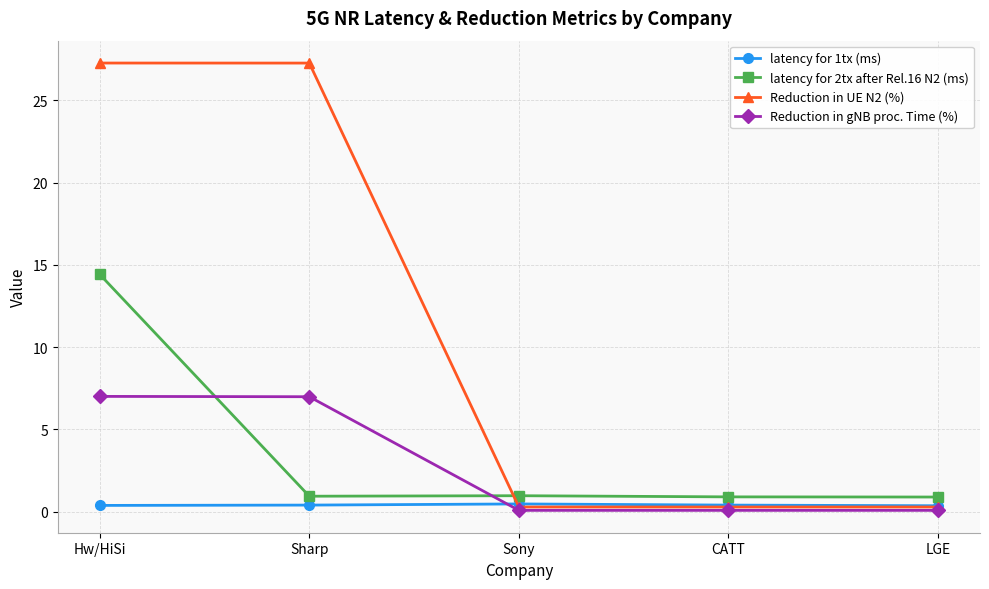

What is the smallest value displayed?

0.1